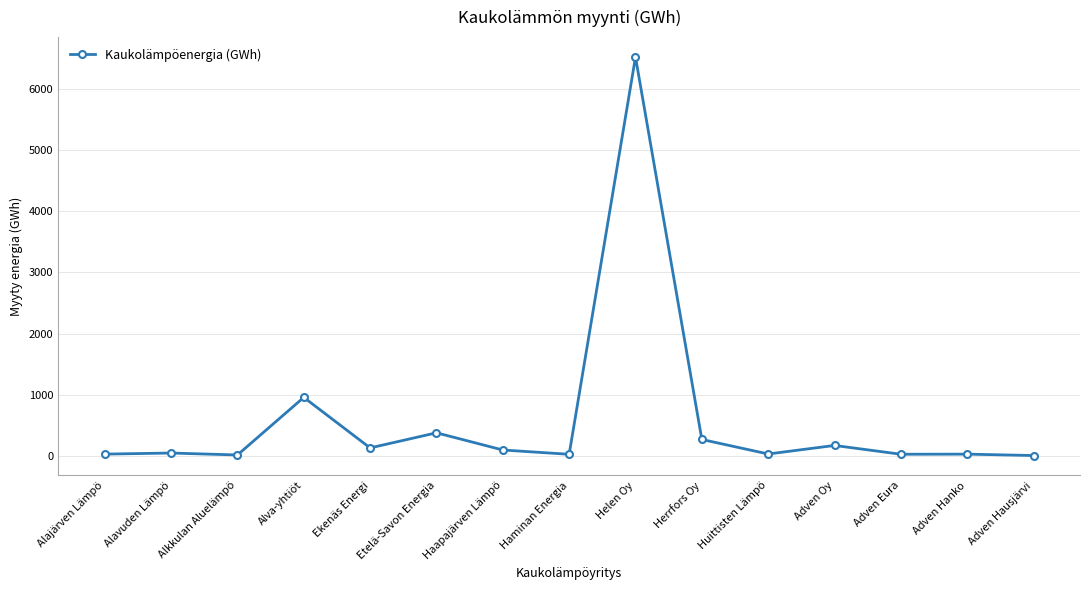

What is the difference between the maximum and second lowest values?

6506.0